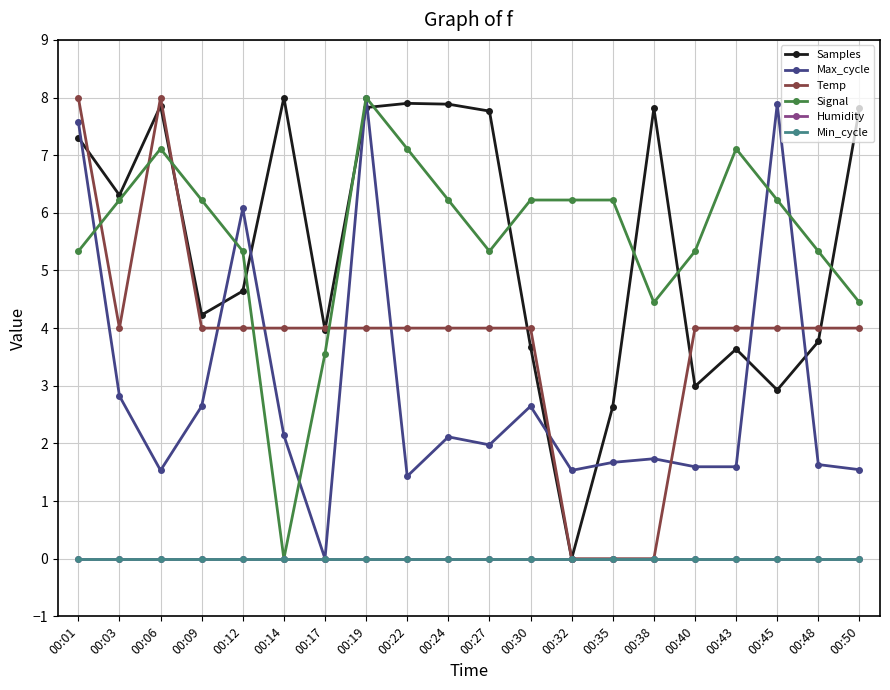

What is the value of the Signal point at the 8th from the left?

8.0